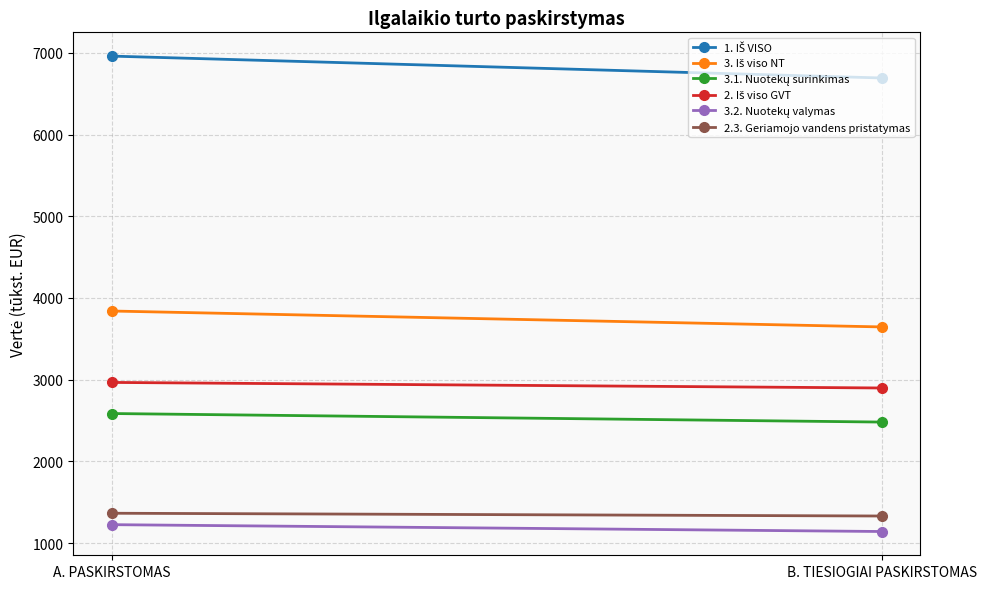

Where does the 3.1. Nuotekų surinkimas series first go above 2585?

A. PASKIRSTOMAS